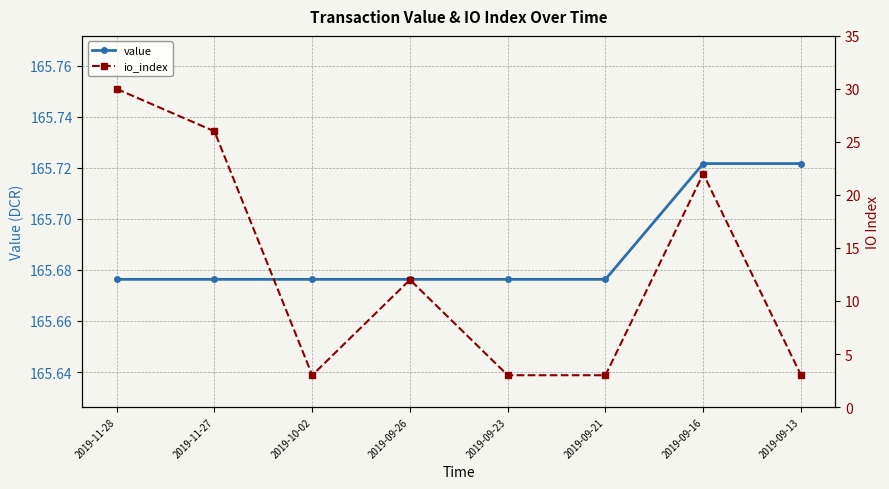

Which series has the largest total across all categories?

value